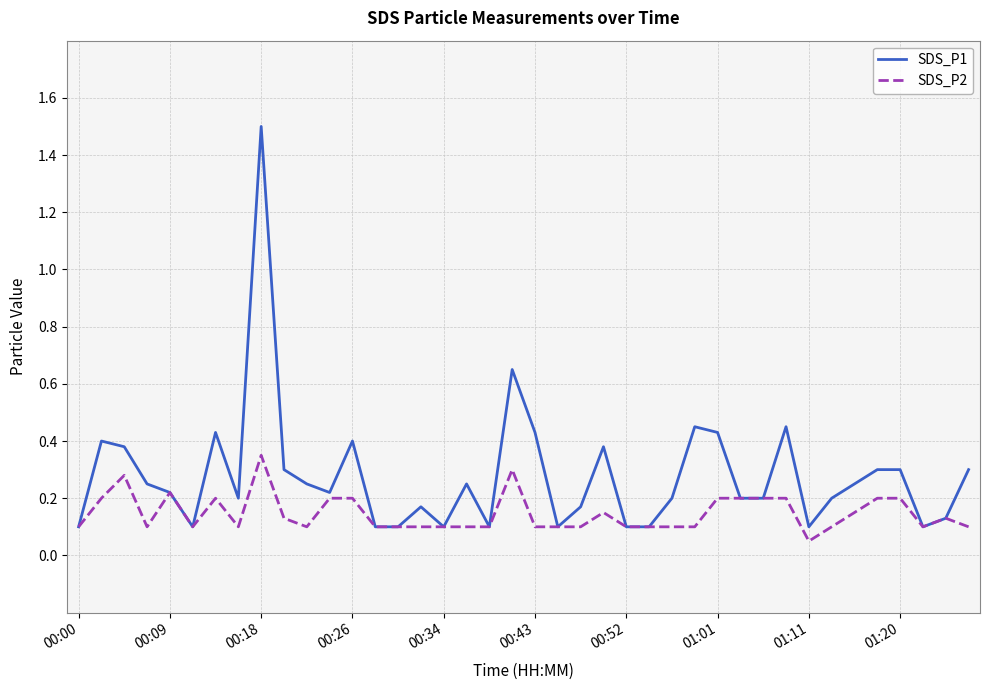

List the series in order of their peak value, highest first.

SDS_P1, SDS_P2